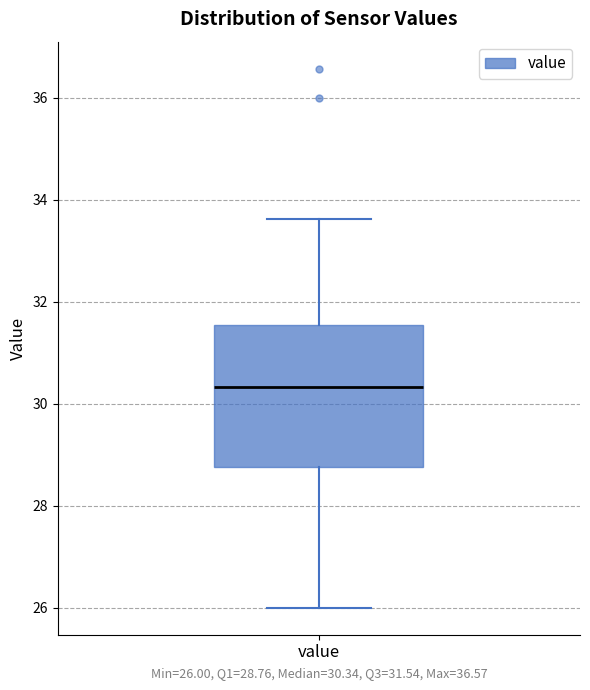

Transcribe this box plot: give where the median line is, the range the box spans, and where the two whiskers end, as read against the y-axis. The values are not printed on the chart, so give them approximately, as read against the axis.

median 30.4, box 28.8 to 31.6, whiskers 26.0 to 33.6